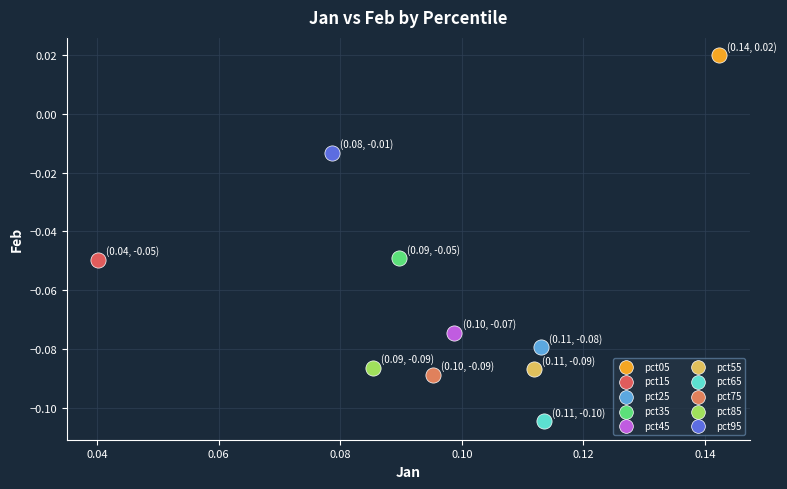

Which series contains the lowest Y value?

pct65